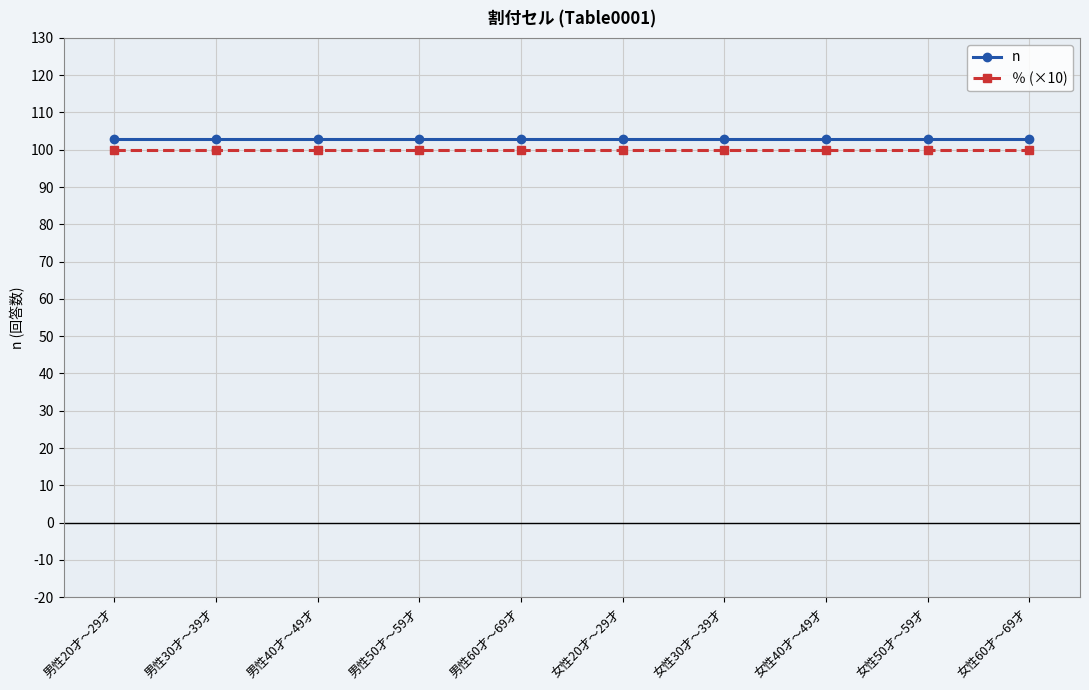

What is the total value across all series at 男性50才～59才?

203